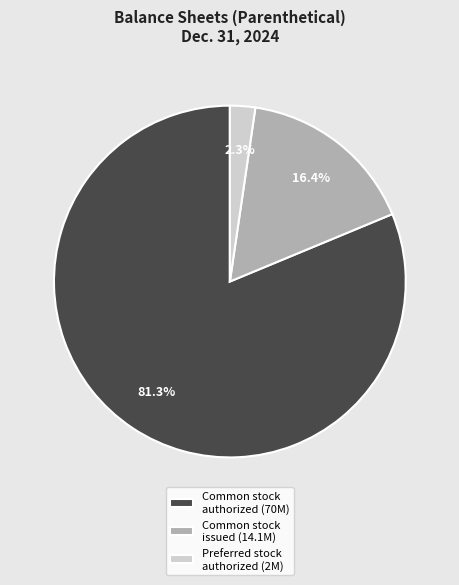

Count the number of slices in the pie.

3